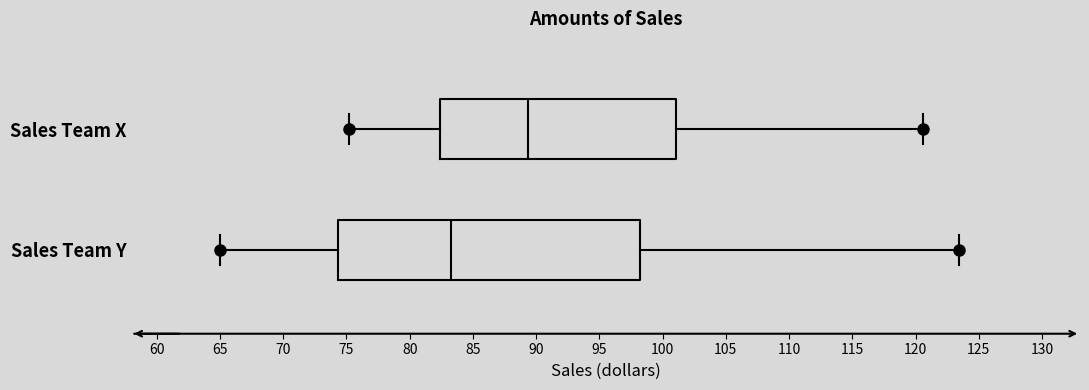

Comparing the boxes themselves (not the whiskers), which one is the widest?

Sales Team Y